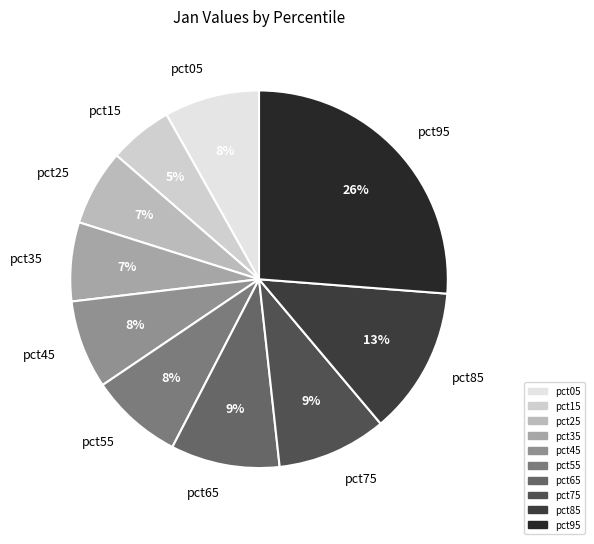

To the nearest percent, what portion does pct35 represent?

7%